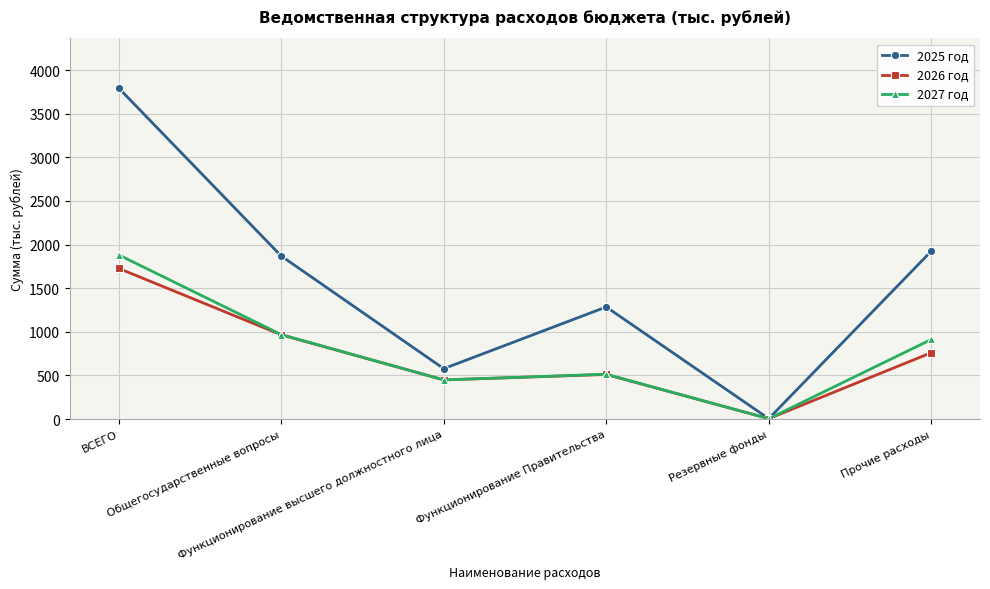

What is the label of the 3rd point from the left?

Функционирование высшего должностного лица